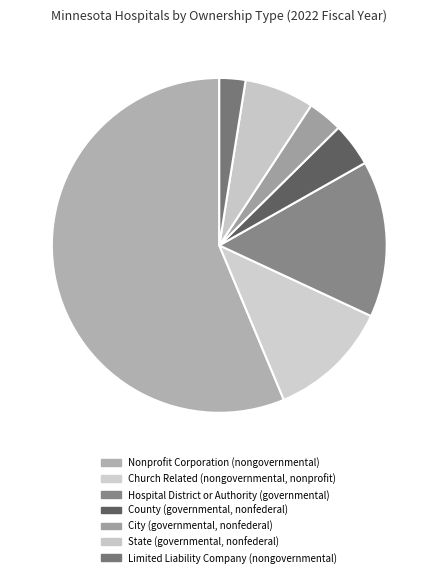

How many segments does this pie chart have?

7